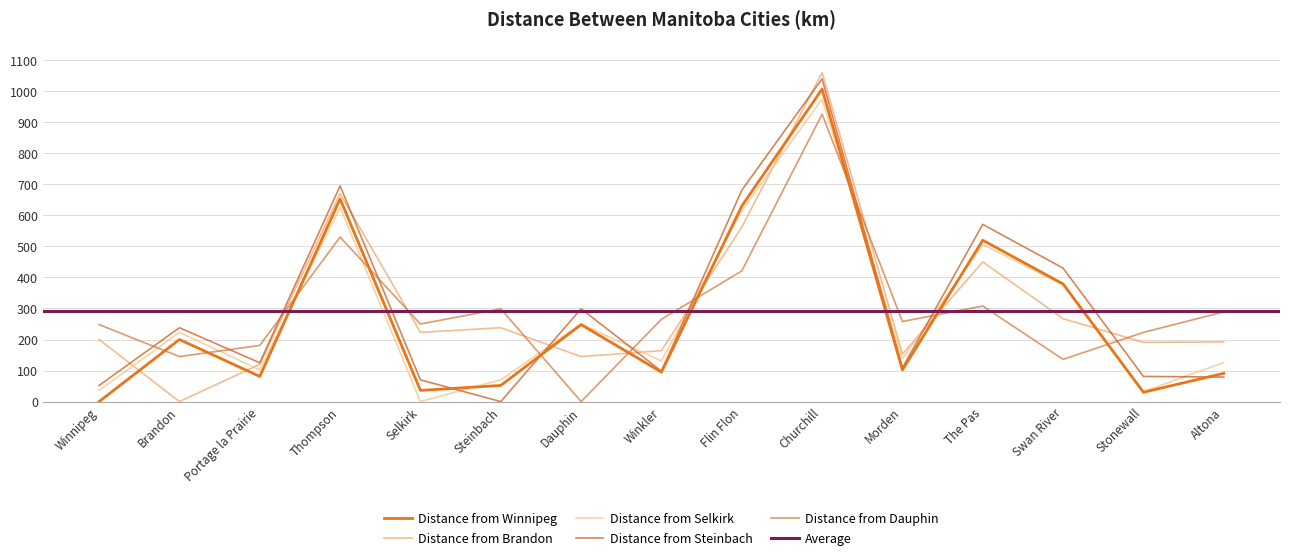

How many positive values does the Distance from Winnipeg series have?

14